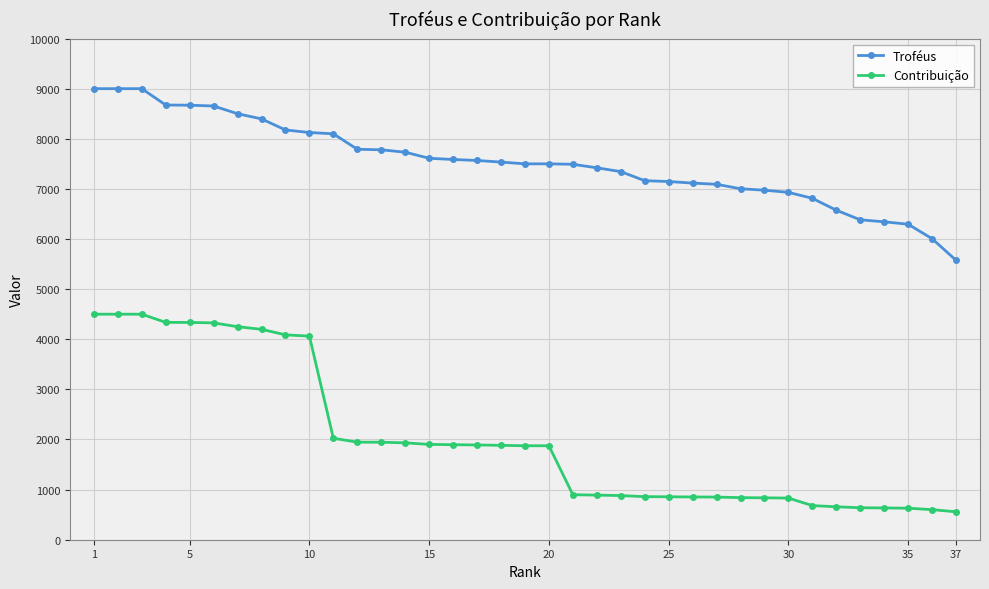

Which series has the largest total across all categories?

Troféus